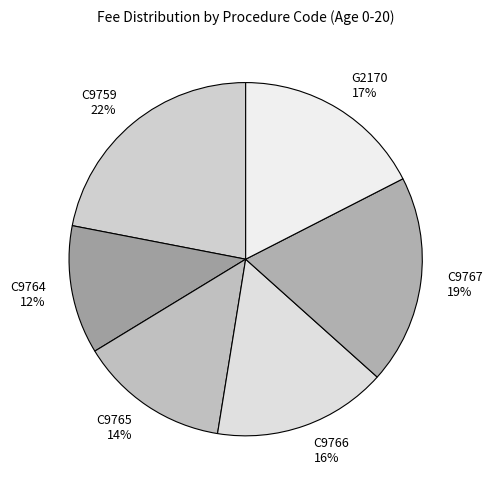

To the nearest percent, what percentage of the pie is C9764?

12%